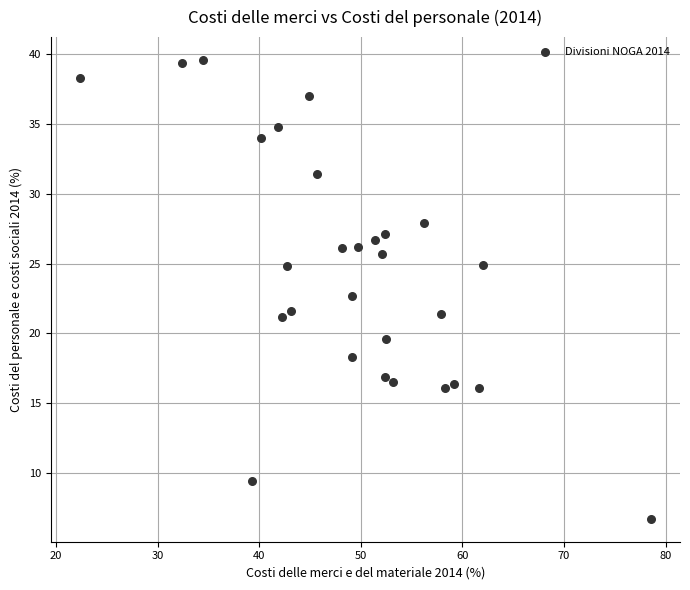

What is the range of Y values (max minus min)?

32.9